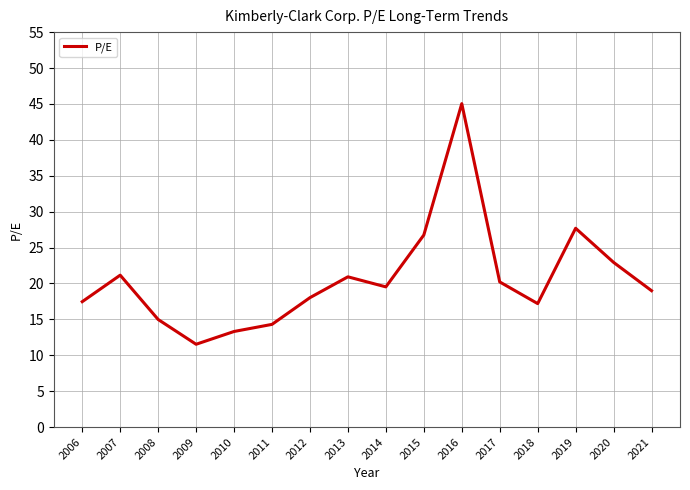

Which has a higher value, 2018 or 2008?

2018